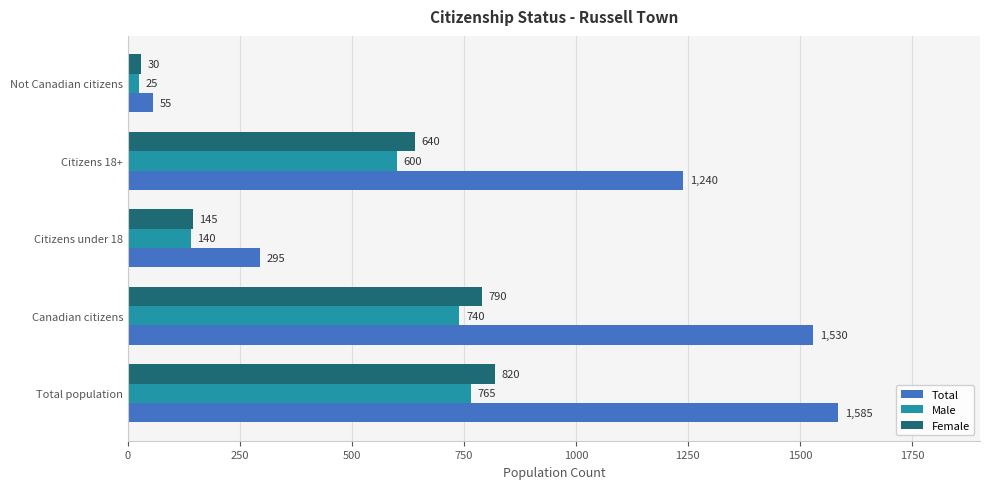

What are all the series names shown in the legend?

Total, Male, Female